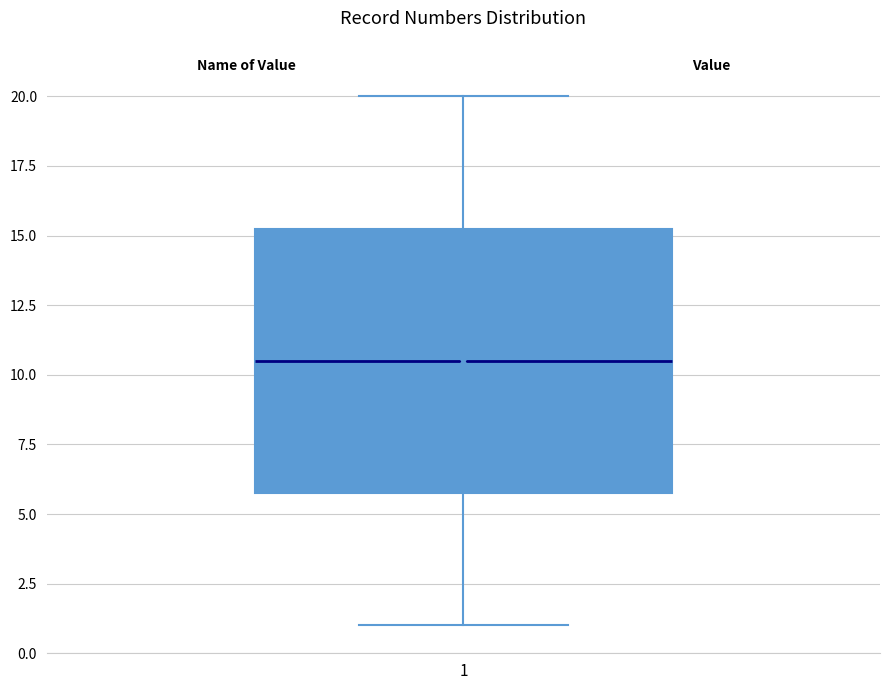

Where does the median line of the box at x = 1 sit on the y-axis? The values are not printed on the chart, so give them approximately, as read against the axis.

10.5